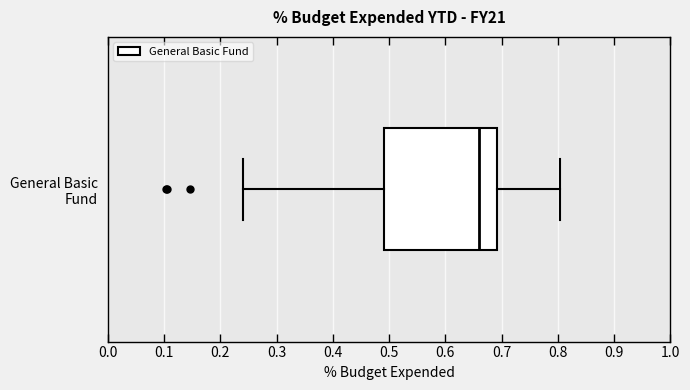

Where does the median line of the box for General Basic Fund sit on the x-axis? The values are not printed on the chart, so give them approximately, as read against the axis.

0.66